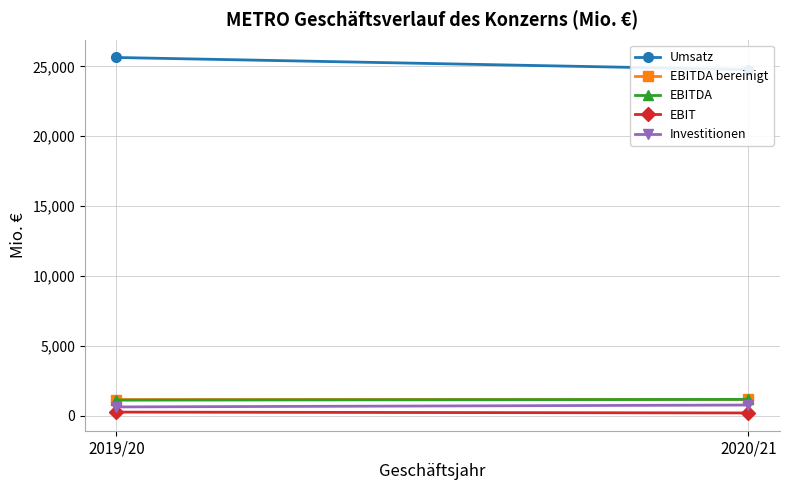

What is the spread (max minus min) of values at 2019/20?

25375